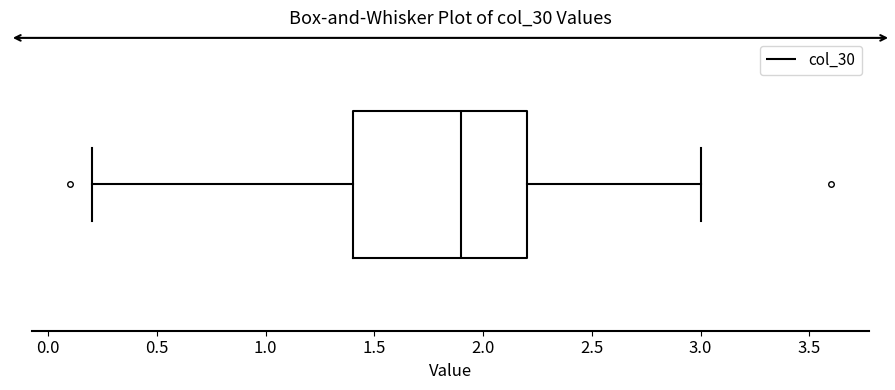

Where does the left whisker of the box end on the x-axis? The values are not printed on the chart, so give them approximately, as read against the axis.

0.2